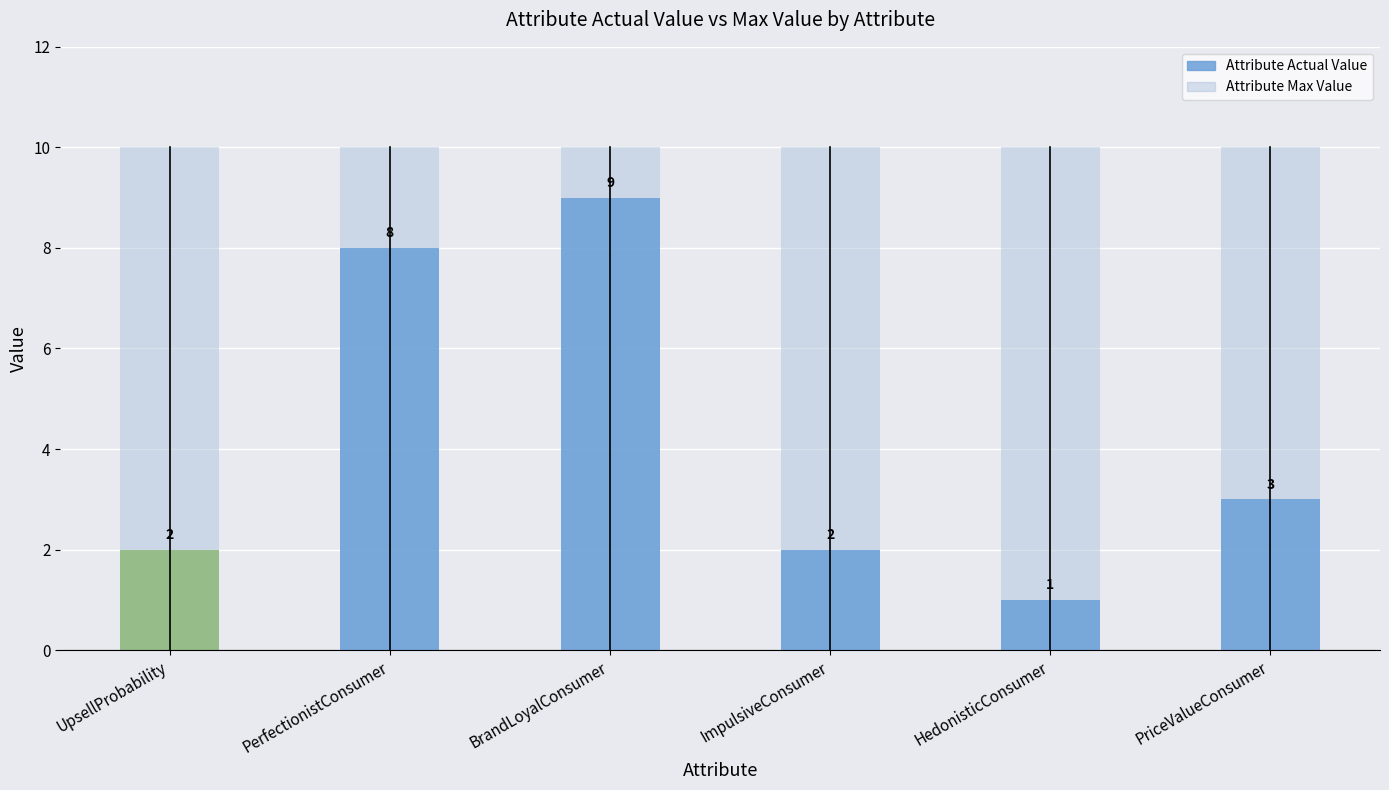

Reading left to right, extract all data points from this chart.

Attribute Actual Value: 2	8	9	2	1	3
Attribute Max Value: 10	10	10	10	10	10